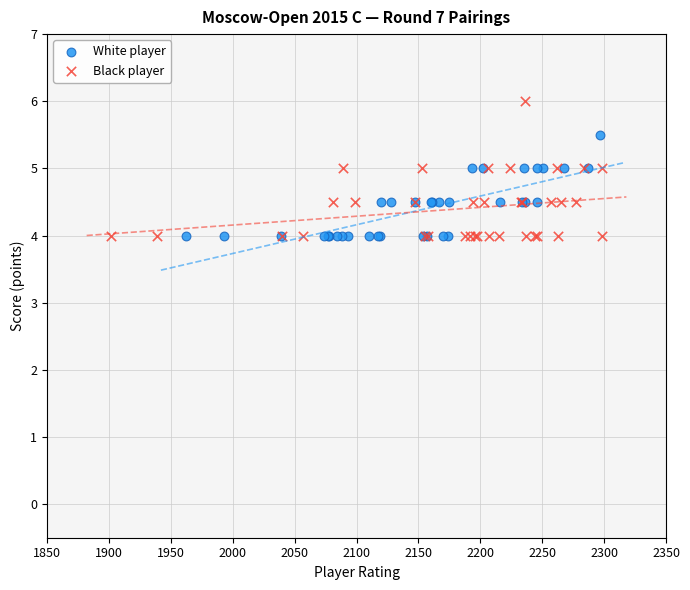

Which series has the widest spread of Y values?

Black player